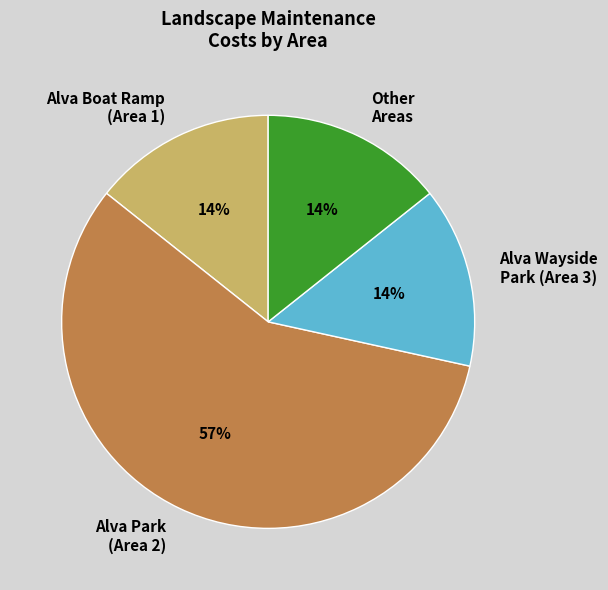

How many segments does this pie chart have?

4